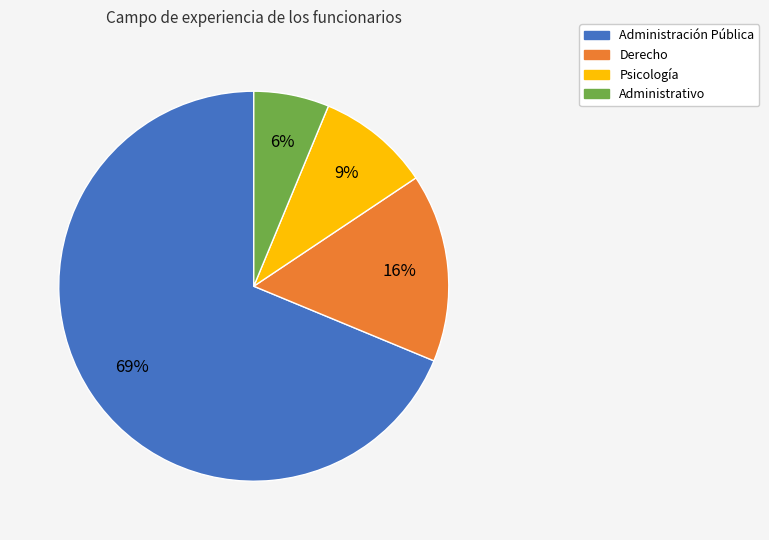

Which slice is the largest?

Administración Pública